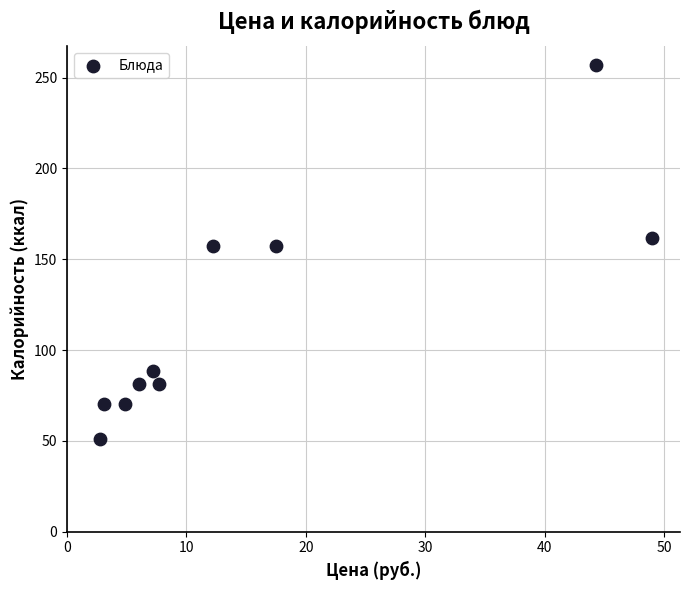

What is the average X value?

15.5